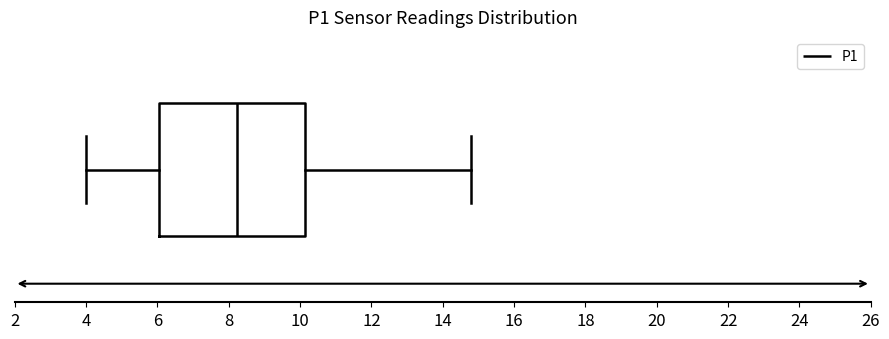

Where does the median line of the box sit on the x-axis? The values are not printed on the chart, so give them approximately, as read against the axis.

8.2